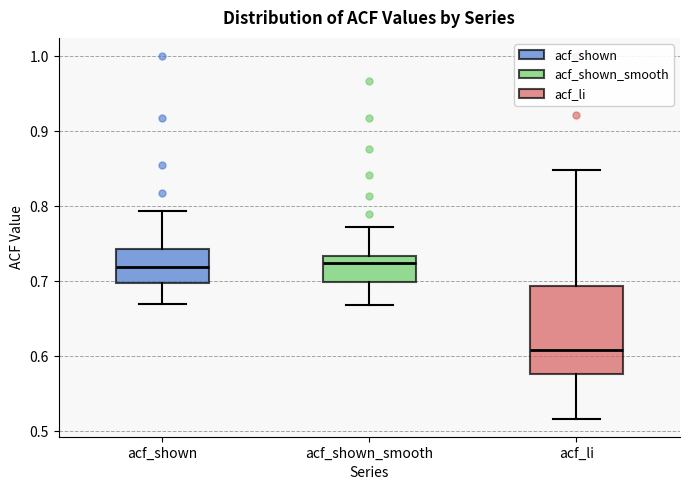

Comparing the boxes themselves (not the whiskers), which one is the tallest?

acf_li